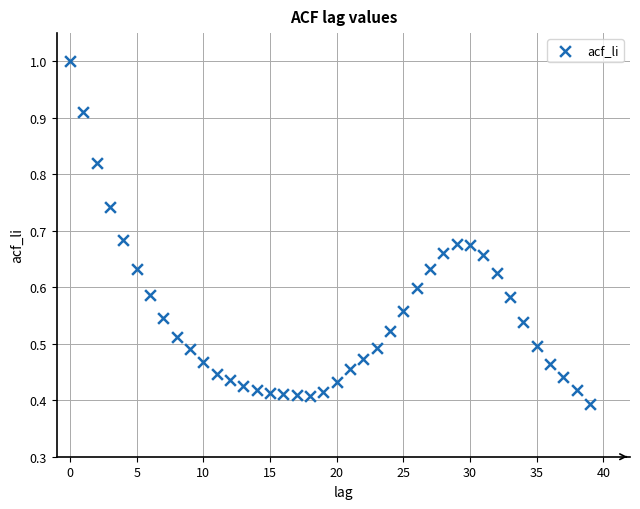

How many data points are displayed?

40